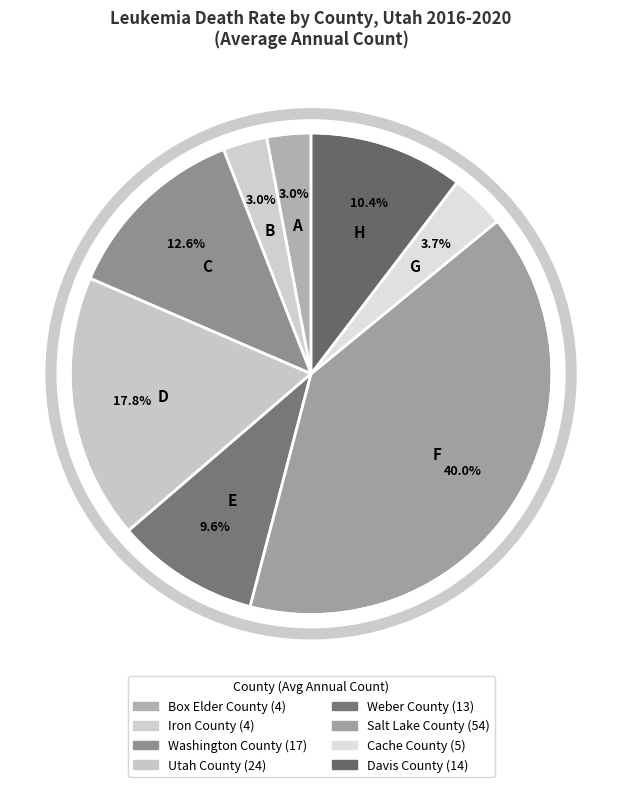

How many segments does this pie chart have?

8